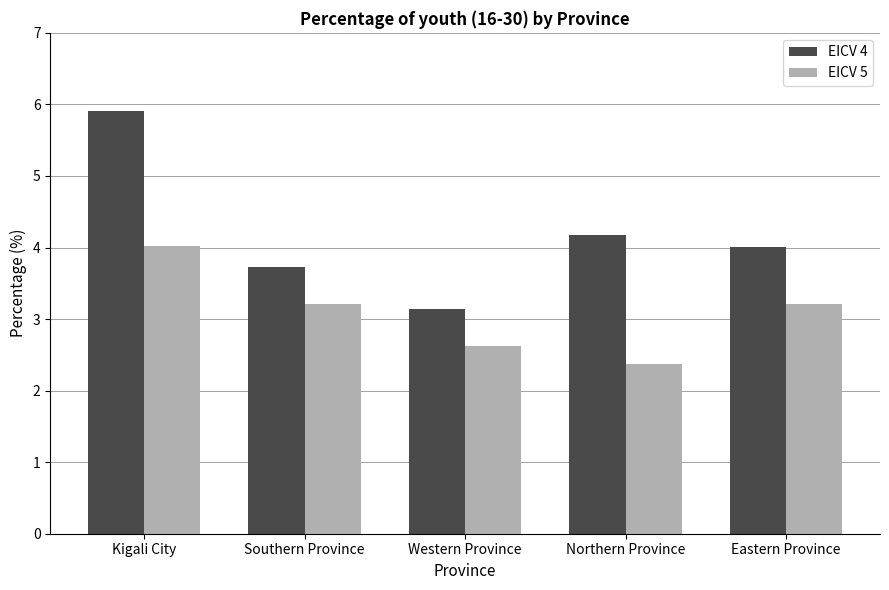

Reading right to left, what are all the values shown in this chart?

EICV 4: Eastern Province=4.0	Northern Province=4.2	Western Province=3.1	Southern Province=3.7	Kigali City=5.9
EICV 5: Eastern Province=3.2	Northern Province=2.4	Western Province=2.6	Southern Province=3.2	Kigali City=4.0